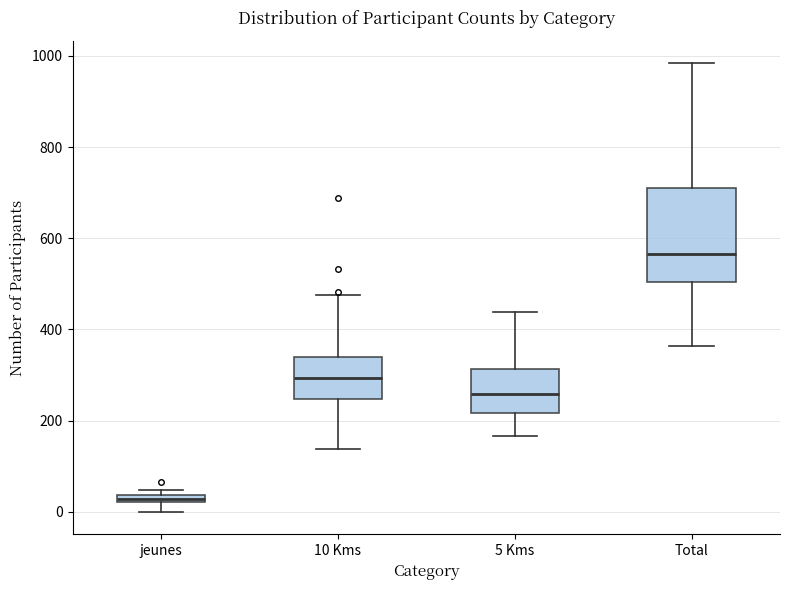

Where is the lower edge of the box for Total on the y-axis? The values are not printed on the chart, so give them approximately, as read against the axis.

500